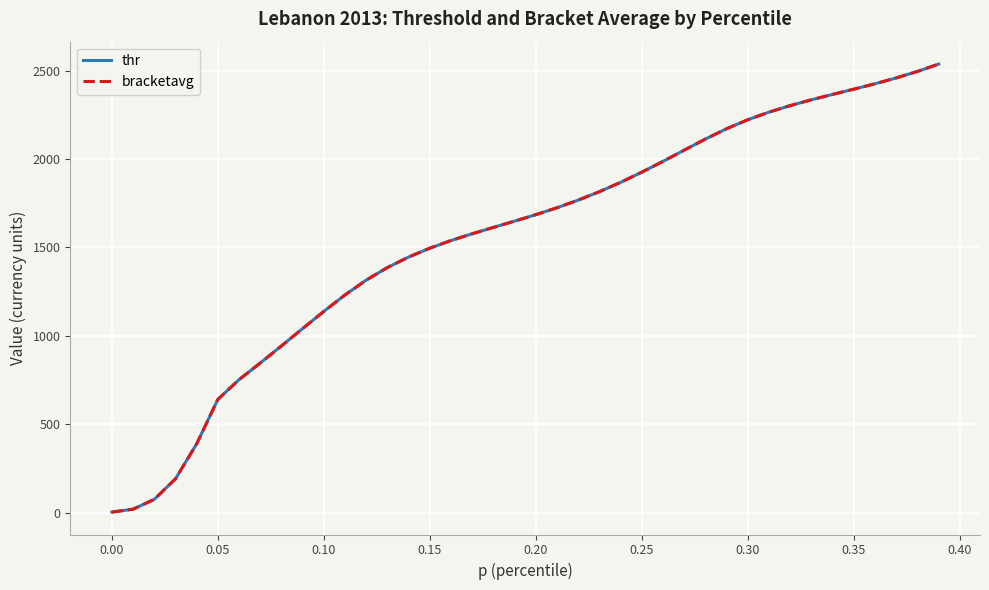

True or false: thr and bracketavg cross at least once.

False